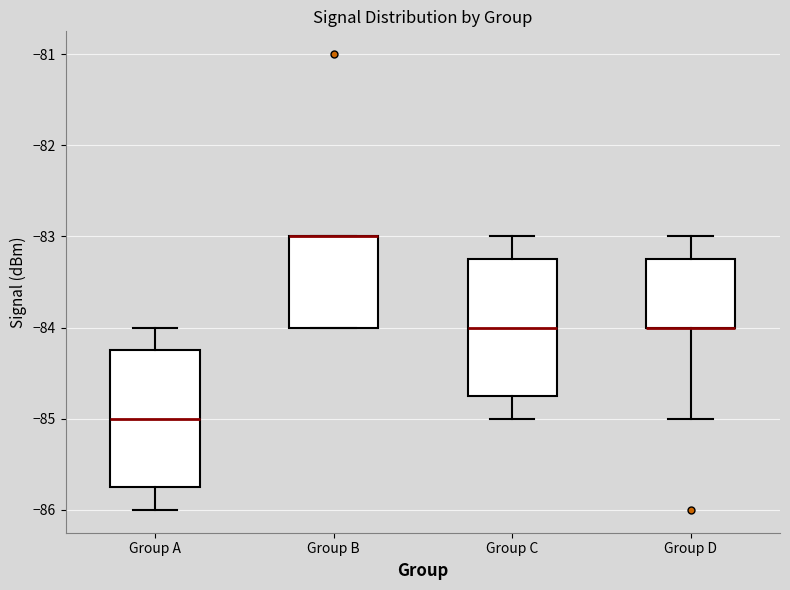

Reading left to right, read every box against the y-axis: the position of its median line, the range the box covers, and the ends of its whiskers. The values are not printed on the chart, so give them approximately, as read against the axis.

Group A: median -85.0, box -85.7 to -84.2, whiskers -86.0 to -84.0
Group B: median -83.0 (drawn on the box's upper edge), box -84.0 to -83.0, whiskers -84.0 to -83.0
Group C: median -84.0, box -84.7 to -83.2, whiskers -85.0 to -83.0
Group D: median -84.0 (drawn on the box's lower edge), box -84.0 to -83.2, whiskers -85.0 to -83.0